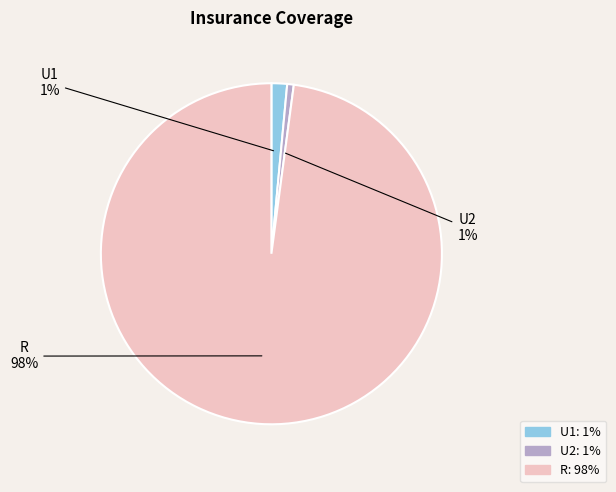

How many slices are in this pie chart?

3